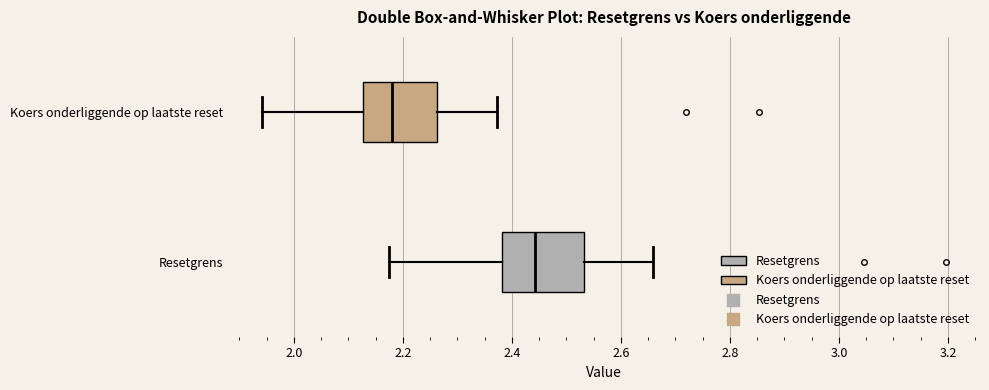

Reading bottom to top, read every box against the x-axis: the position of its median line, the range the box covers, and the ends of its whiskers. The values are not printed on the chart, so give them approximately, as read against the axis.

Resetgrens: median 2.44, box 2.38 to 2.54, whiskers 2.18 to 2.66
Koers onderliggende op laatste reset: median 2.18, box 2.12 to 2.26, whiskers 1.94 to 2.38